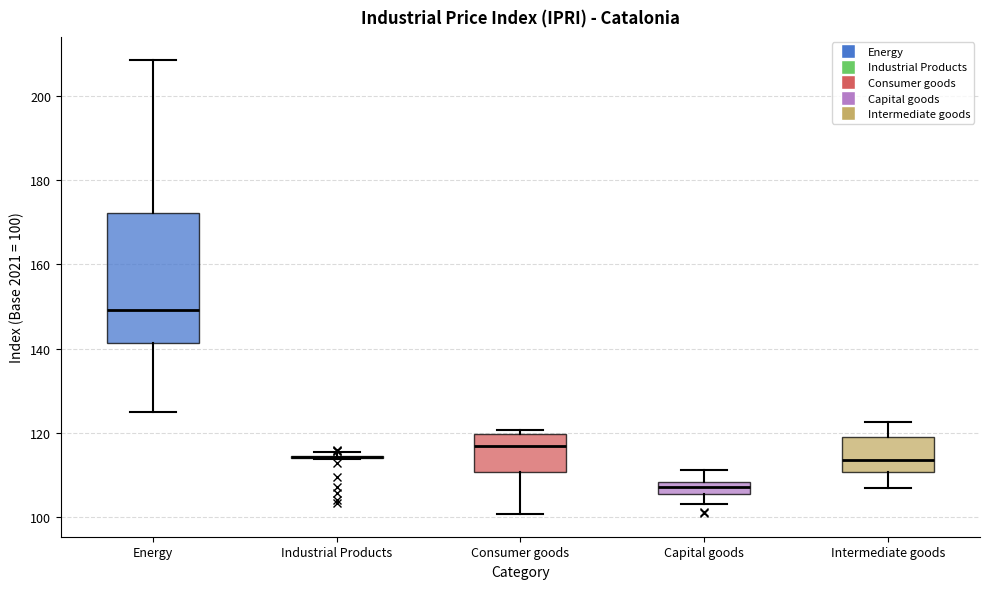

Comparing the boxes themselves (not the whiskers), which one is the tallest?

Energy